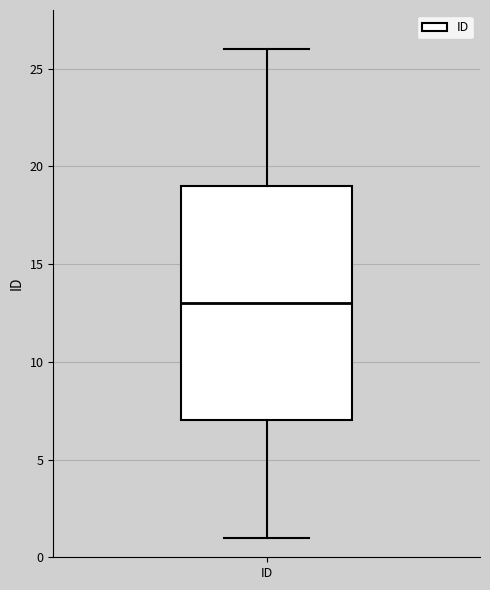

Read this box plot against the y-axis: the position of the median line, the range covered by the box, and the ends of both whiskers. The values are not printed on the chart, so give them approximately, as read against the axis.

median 13, box 7 to 19, whiskers 1 to 26